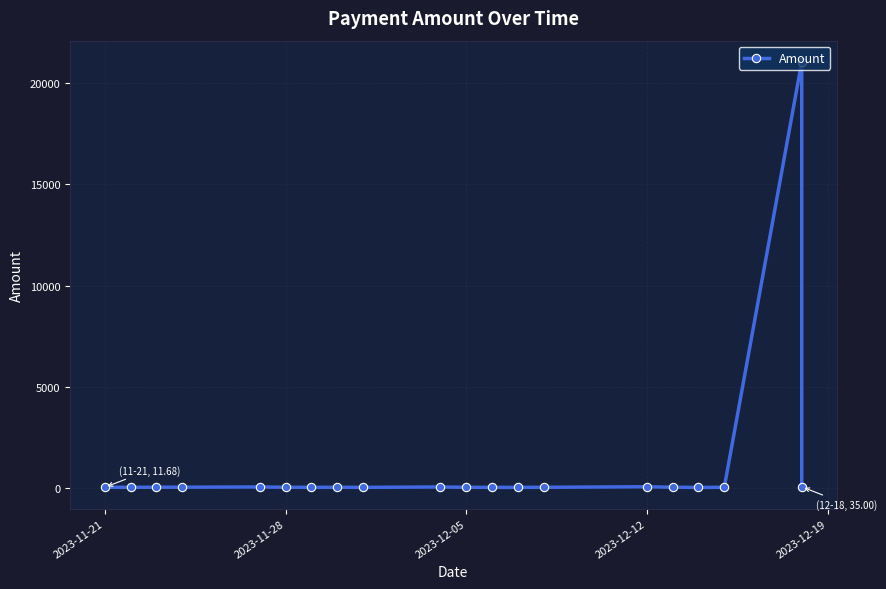

Reading left to right, transcribe all the data shown in this chart.

11.7	10.2	14.6	16.0	28.3	13.1	8.0	11.6	8.0	27.6	10.2	7.3	8.0	10.9	38.6	13.9	5.1	11.7	21066.4	35.0